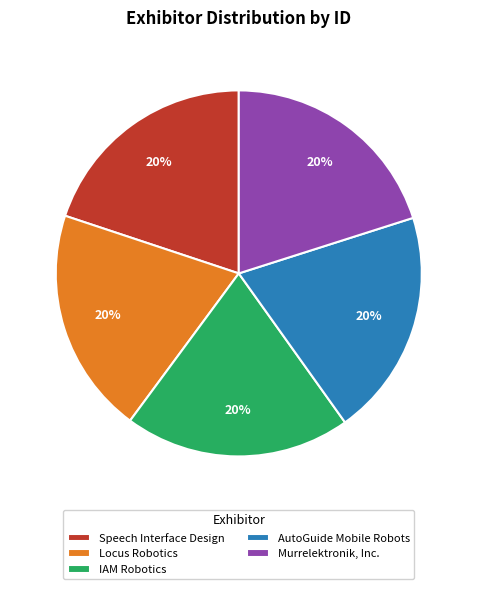

To the nearest percent, what is the combined percentage of Locus Robotics and AutoGuide Mobile Robots?

40%